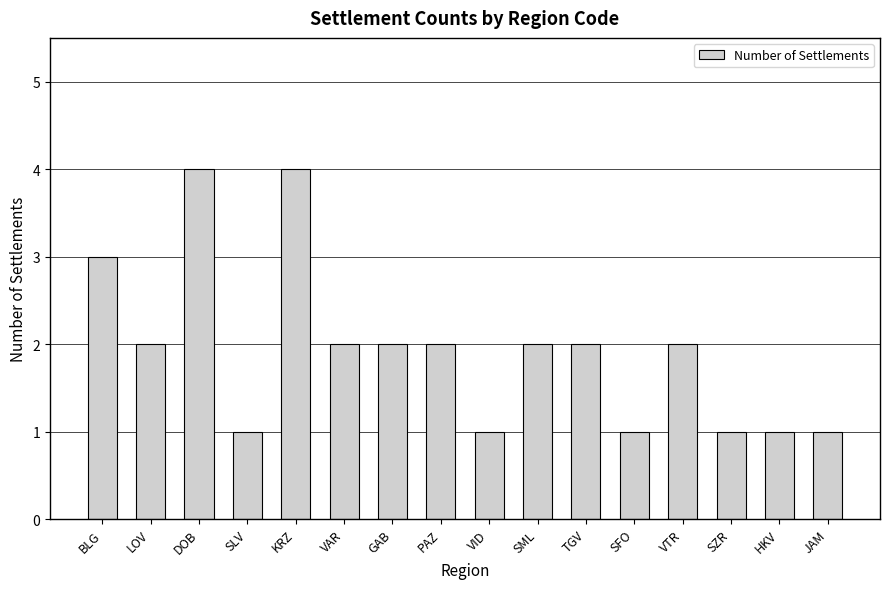

What is the value of the 4th bar from the left?

1